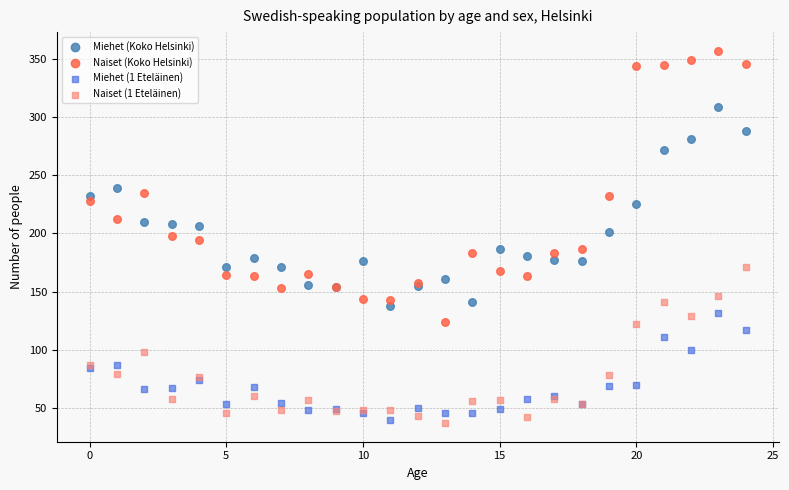

Which series has the largest Y range (max minus min)?

Naiset (Koko Helsinki)